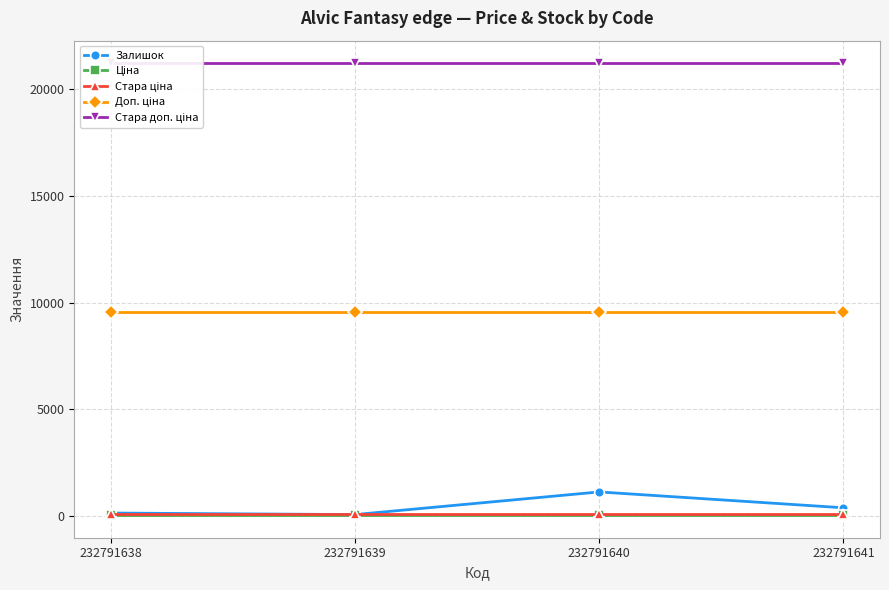

Reading right to left, list all the values displayed in this chart.

Залишок: 387.0	1129.0	68.0	140.0
Ціна: 42.4	42.4	42.4	42.4
Стара ціна: 94.3	94.3	94.3	94.3
Доп. ціна: 9544.0	9544.0	9544.0	9544.0
Стара доп. ціна: 21208.5	21208.5	21208.5	21208.5